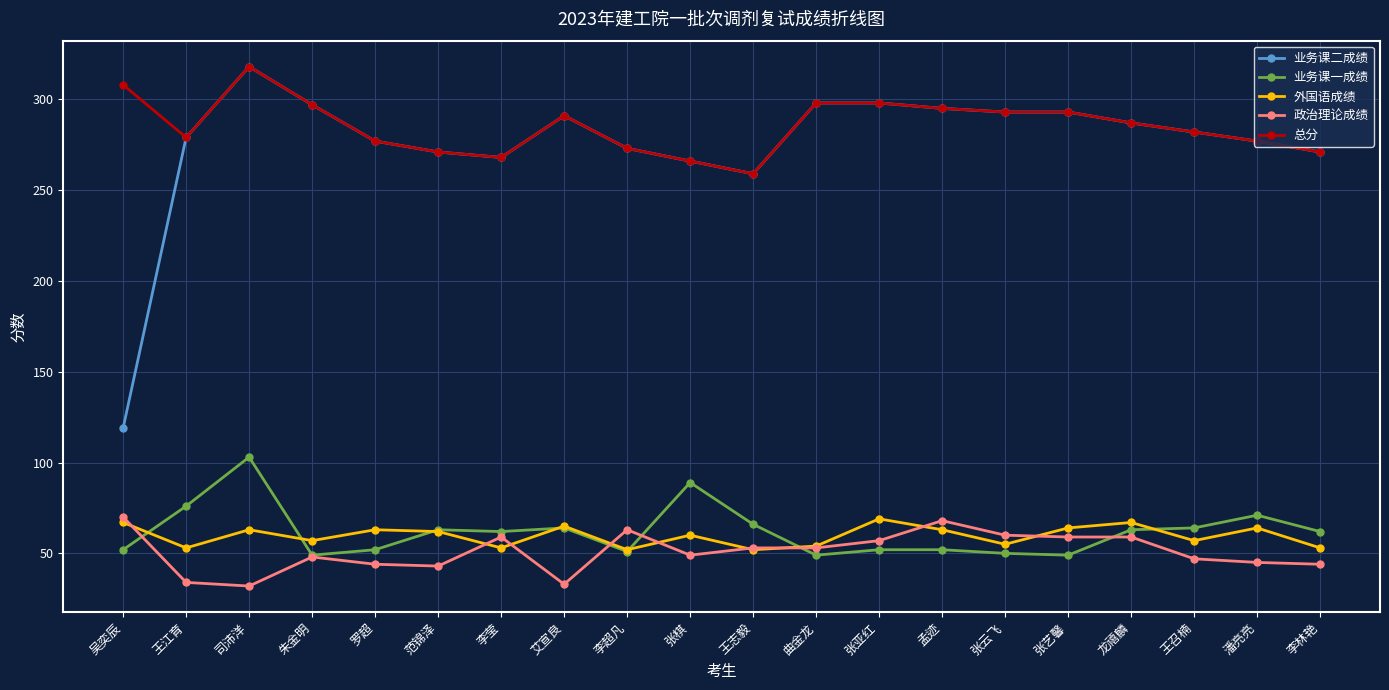

At which category does 总分 reach its first local peak?

司沛洋